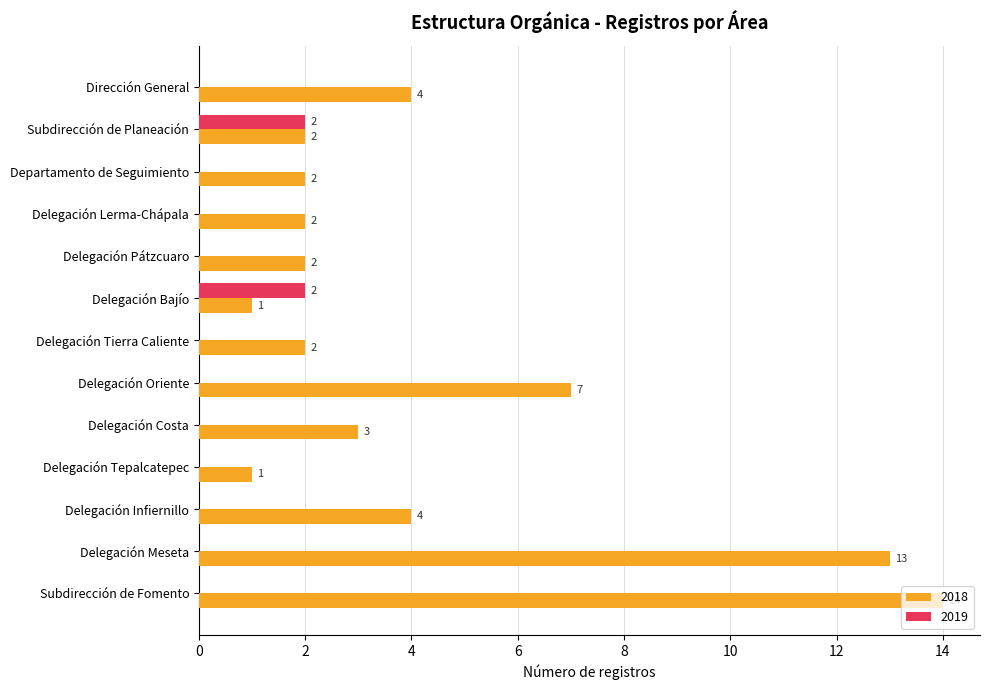

Which category has the highest value in the 2018 series?

Subdirección de Fomento